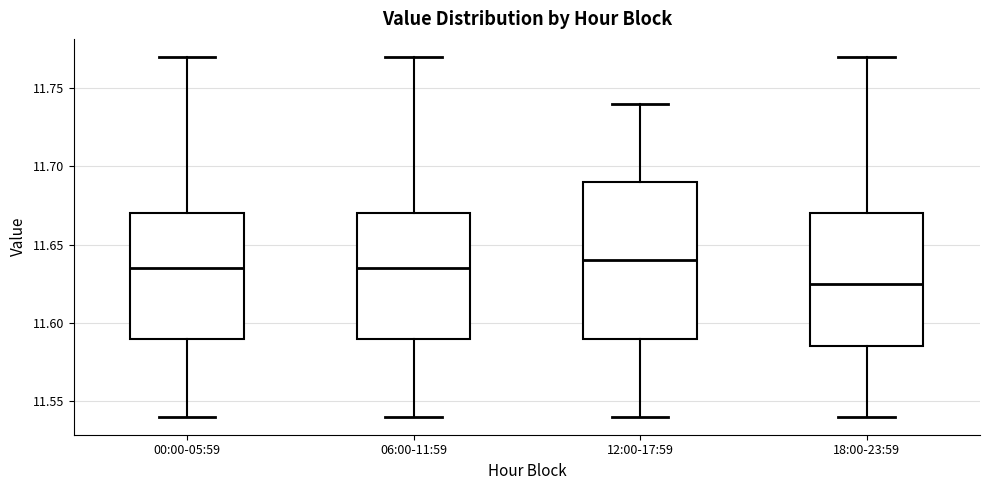

Reading left to right, transcribe this box plot: for each box, give where its median line is, the range the box spans, and where its two whiskers end, as read against the y-axis. The values are not printed on the chart, so give them approximately, as read against the axis.

00:00-05:59: median 11.635, box 11.590 to 11.670, whiskers 11.540 to 11.770
06:00-11:59: median 11.635, box 11.590 to 11.670, whiskers 11.540 to 11.770
12:00-17:59: median 11.640, box 11.590 to 11.690, whiskers 11.540 to 11.740
18:00-23:59: median 11.625, box 11.585 to 11.670, whiskers 11.540 to 11.770